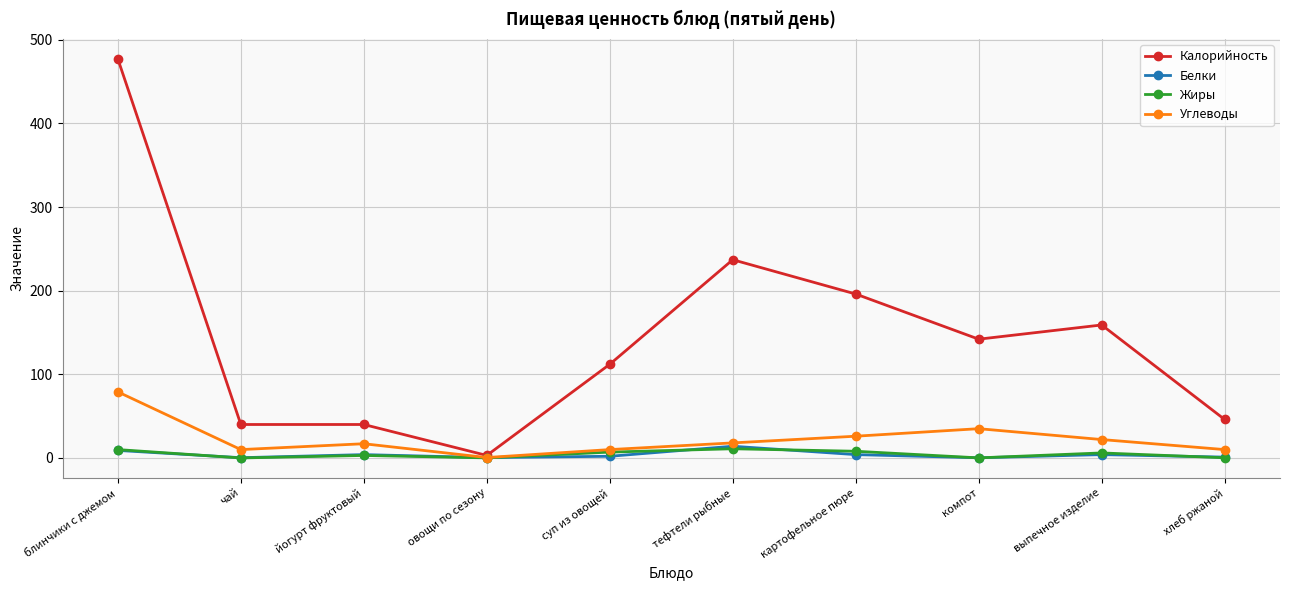

Which series changed the most between суп из овощей and компот?

Калорийность